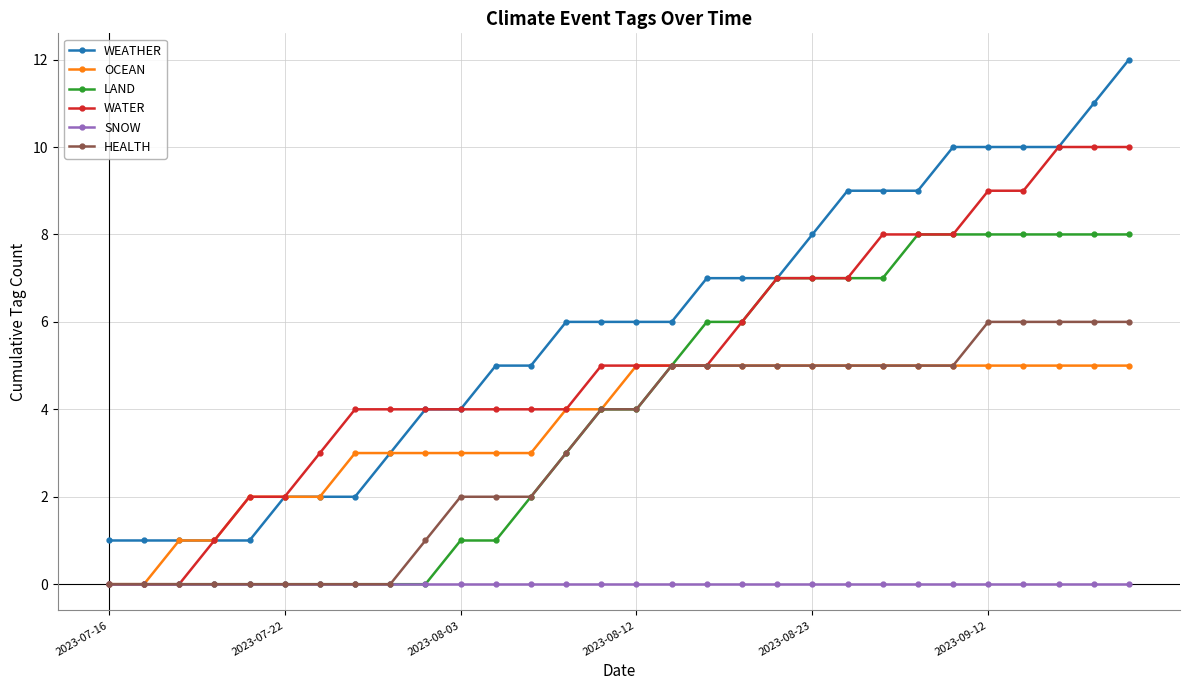

Which series has the largest total across all categories?

WEATHER